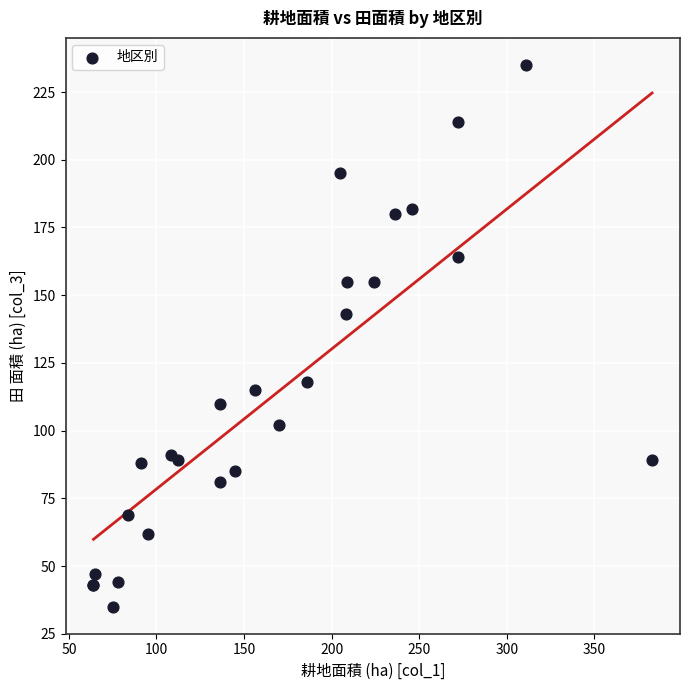

What Y value in the scatter plot is closest to 135?

143